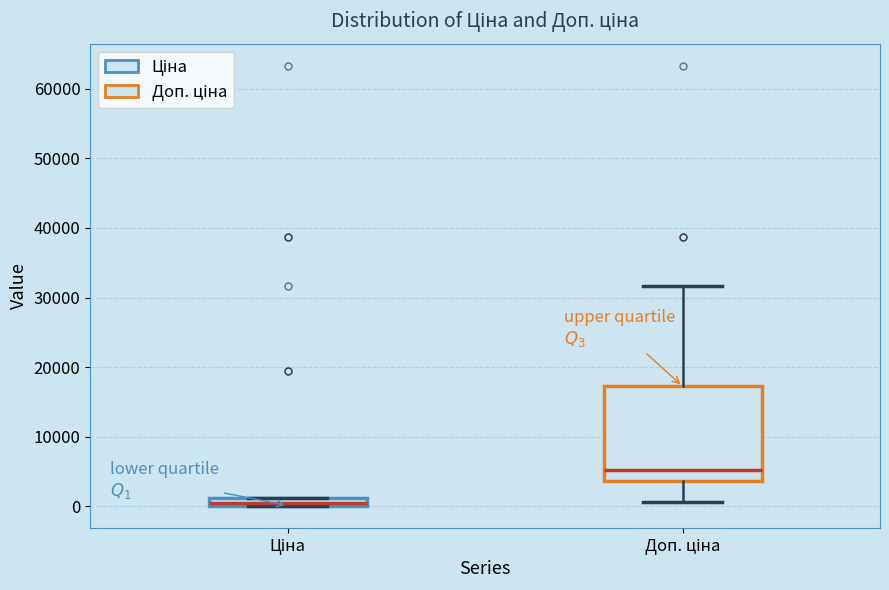

Which box's median line is the lowest?

Ціна